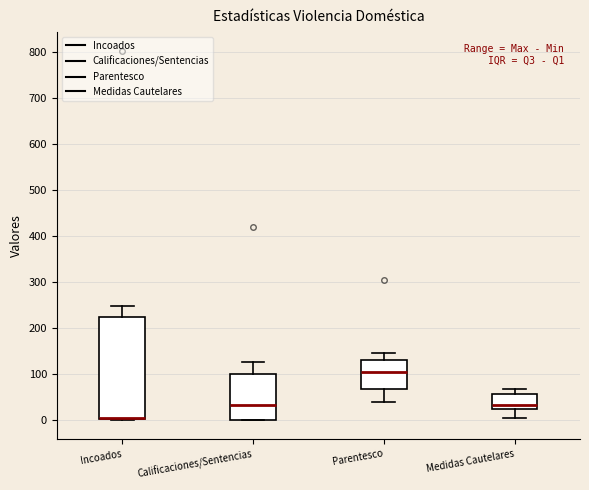

Where does the lower whisker of the box for Medidas Cautelares end on the y-axis? The values are not printed on the chart, so give them approximately, as read against the axis.

10